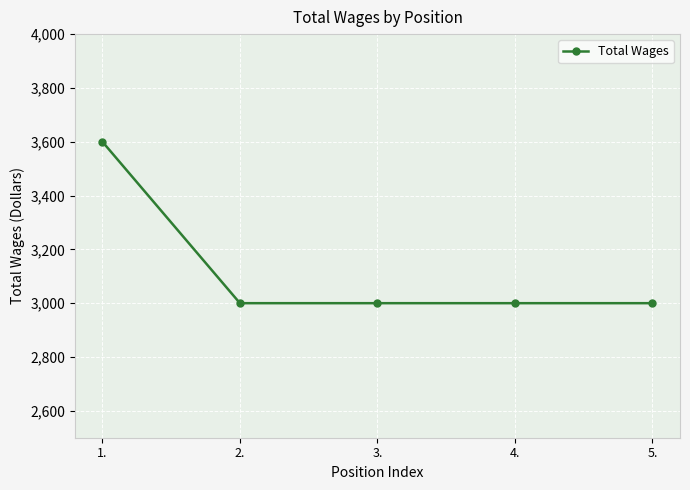

What is the approximate value at 4.?

3000